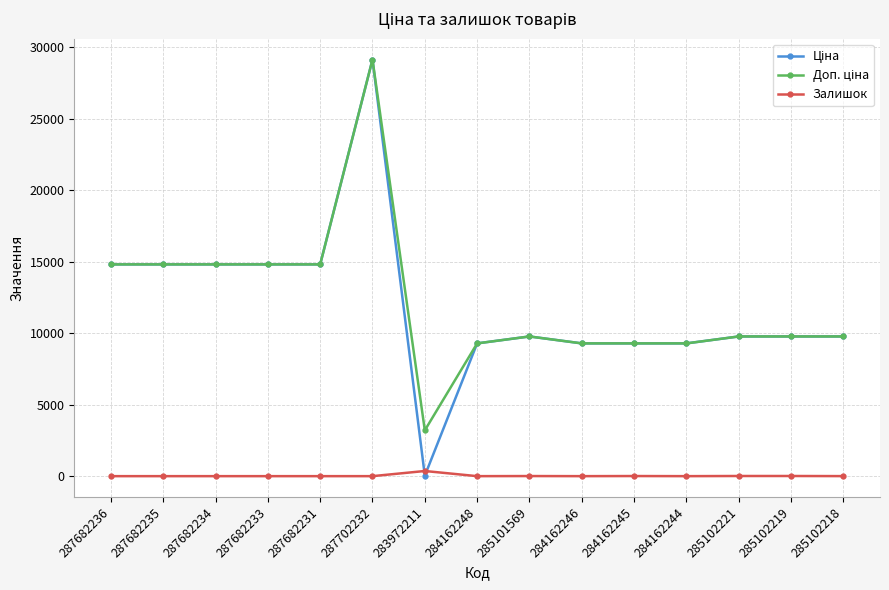

True or false: Залишок has more than 0 points higher than both neighbors.

True